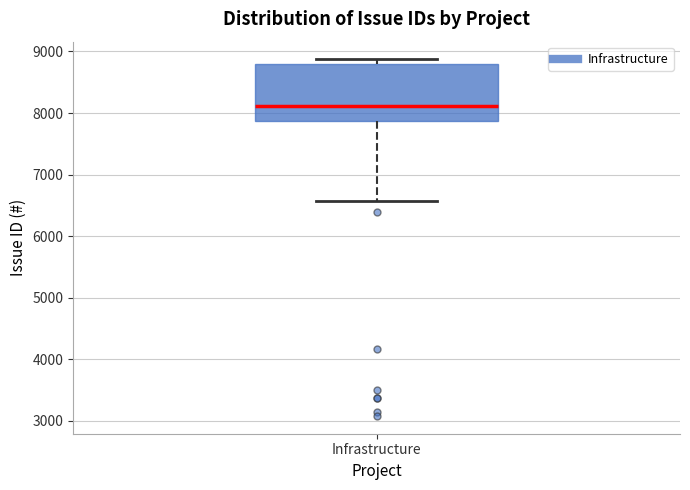

Read this box plot against the y-axis: the position of the median line, the range covered by the box, and the ends of both whiskers. The values are not printed on the chart, so give them approximately, as read against the axis.

median 8100, box 7900 to 8800, whiskers 6600 to 8900